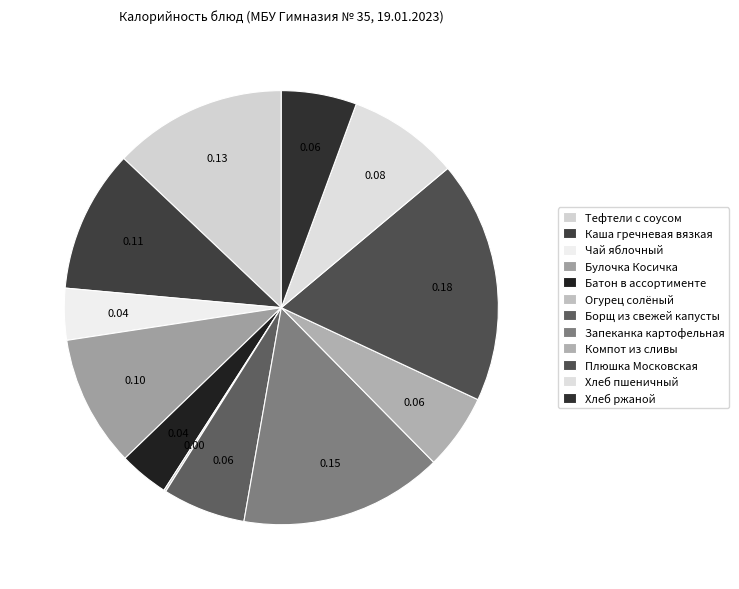

What is the ratio of the value at Борщ из свежей капусты to the value at Огурец солёный?

40.0